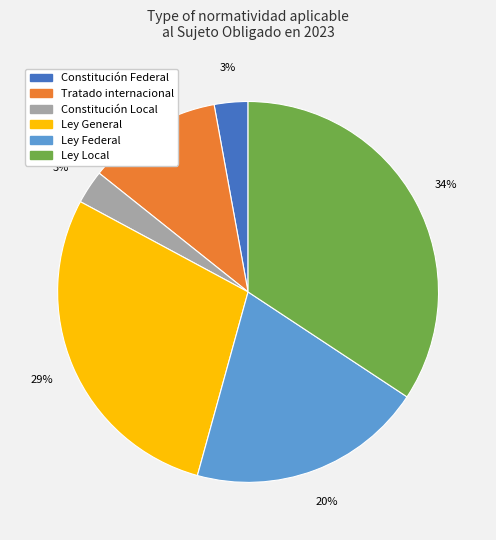

To the nearest percent, what is the combined percentage of Tratado internacional and Ley General?

40%